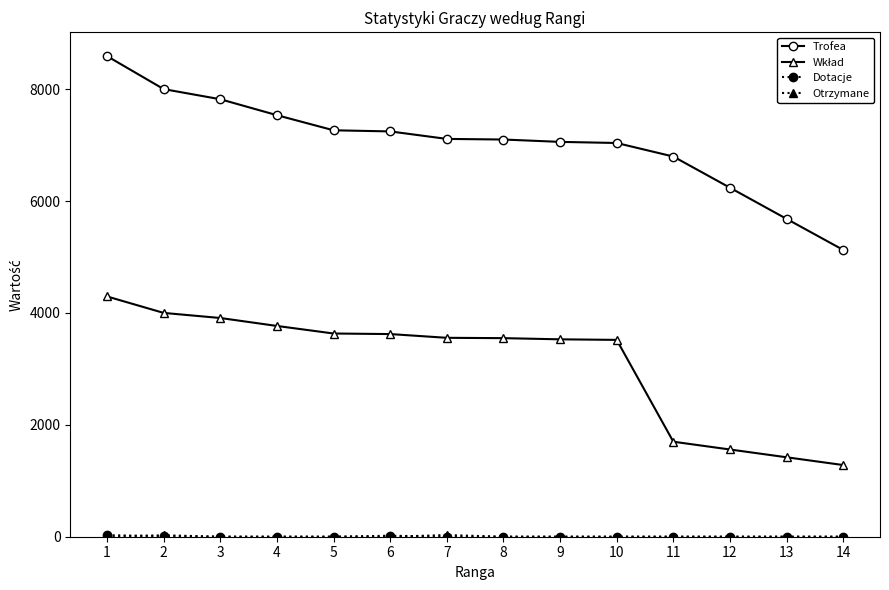

How many lines are shown in the chart?

4